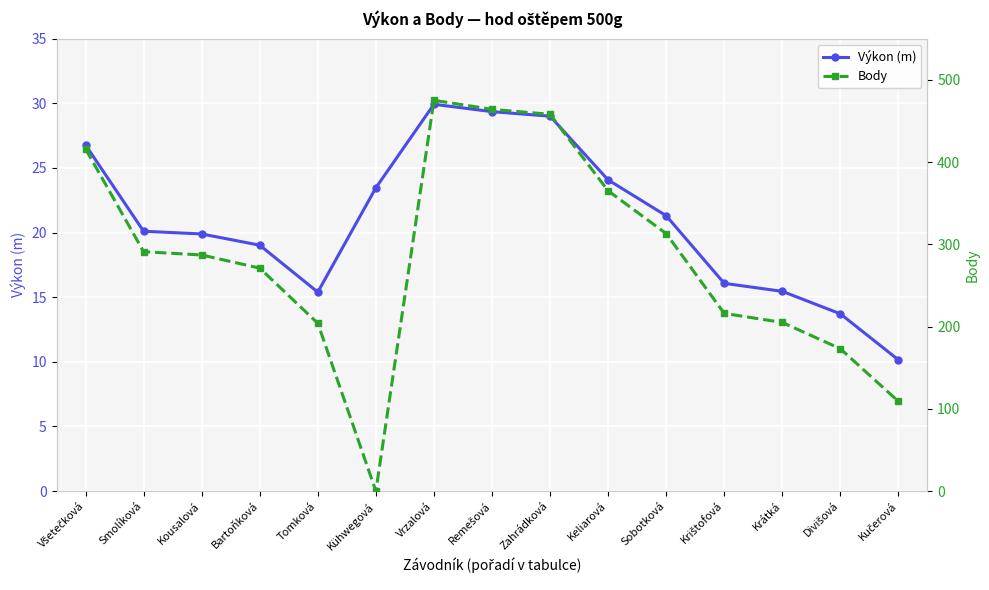

In Body, how many points are lower than both neighbors (excluding endpoints)?

1